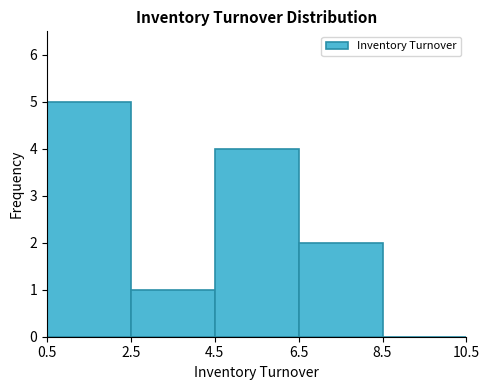

How tall is the bar that spans 2.5 to 4.5 on the x-axis? The values are not printed on the chart, so give them approximately, as read against the axis.

1